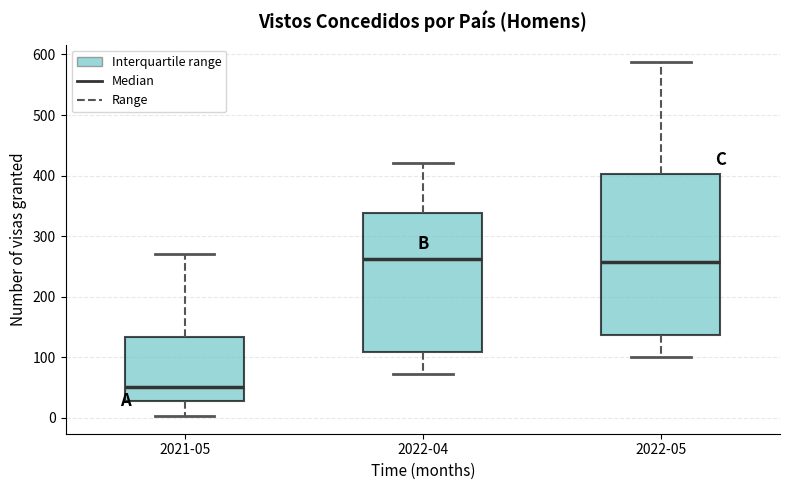

Which box is the tallest, from its lower edge to its upper edge?

2022-05